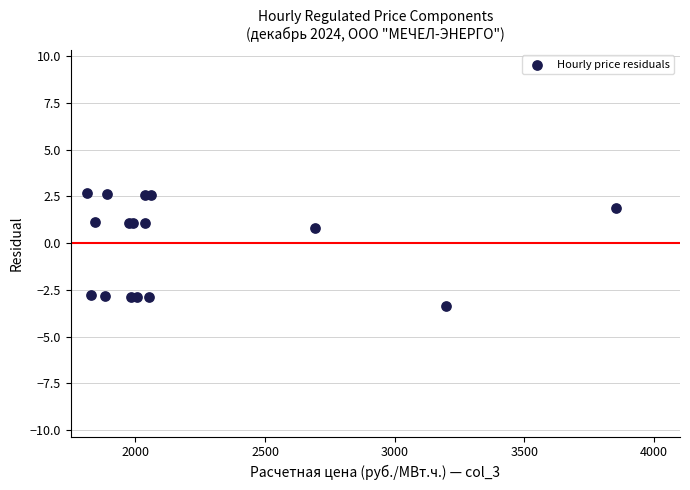

What Y value in the scatter plot is closest to 0?

0.8